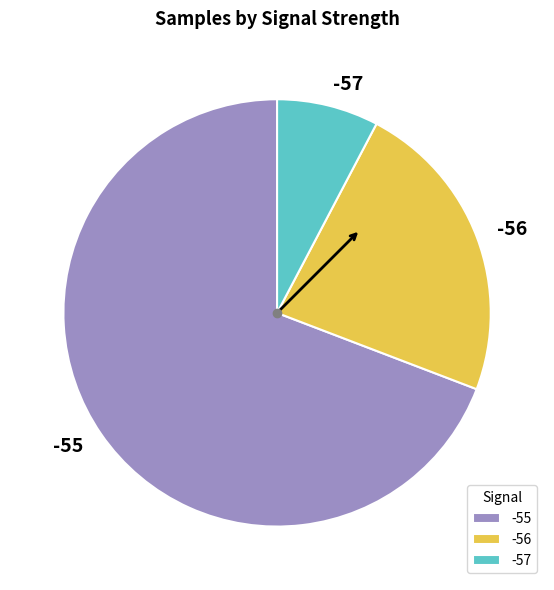

Rank the categories by value from highest to lowest.

-55, -56, -57